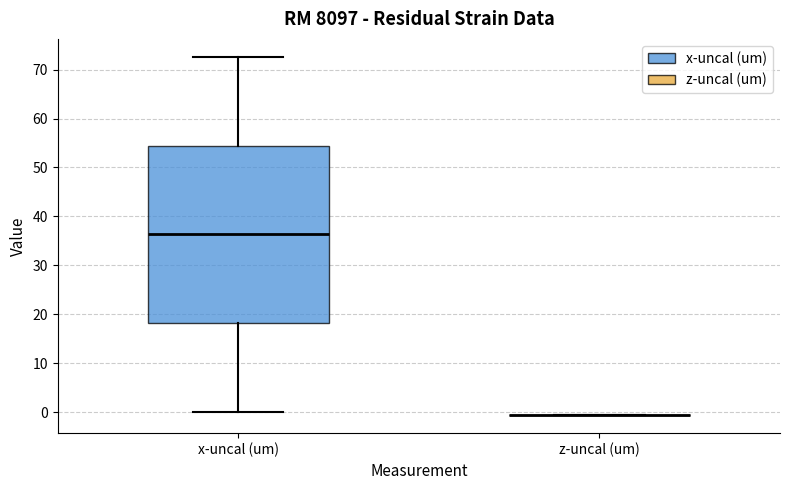

Where does the median line of the box for x-uncal (um) sit on the y-axis? The values are not printed on the chart, so give them approximately, as read against the axis.

36